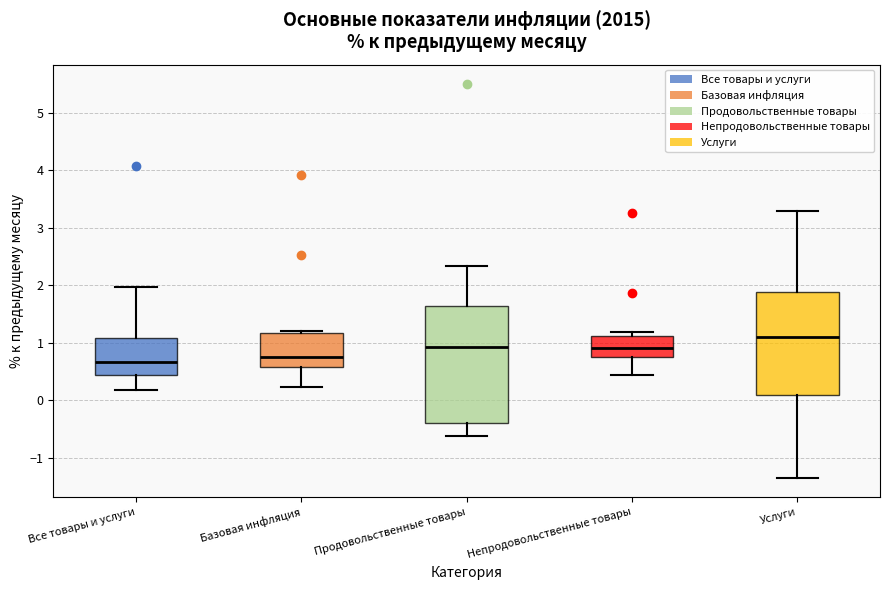

Comparing the boxes themselves (not the whiskers), which one is the tallest?

Продовольственные товары